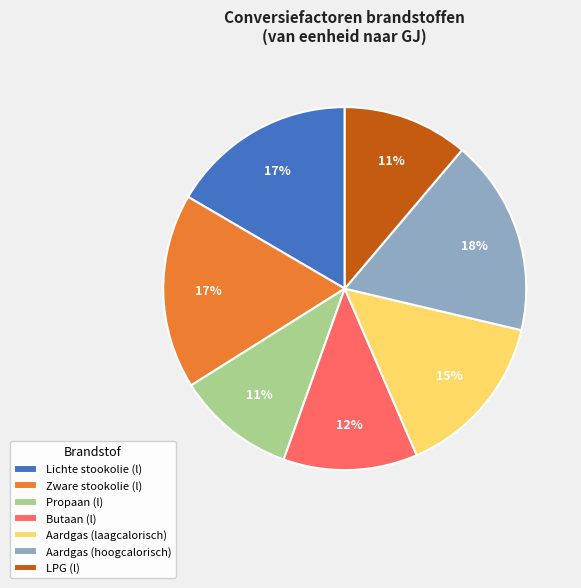

True or false: LPG (l) accounts for 11% of the total.

True